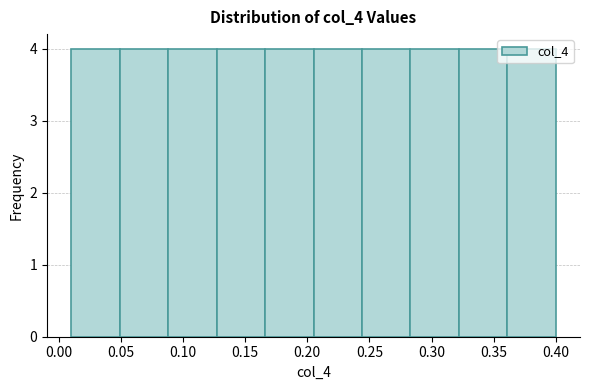

Reading left to right, list every bar in this chart as the range it spans on the x-axis followed by its height. Neither the bar edges nor the heights are printed on the chart, so give them approximately, as read against the axes.

0.010 to 0.049: 4
0.049 to 0.088: 4
0.088 to 0.127: 4
0.127 to 0.166: 4
0.166 to 0.205: 4
0.205 to 0.244: 4
0.244 to 0.283: 4
0.283 to 0.322: 4
0.322 to 0.361: 4
0.361 to 0.400: 4